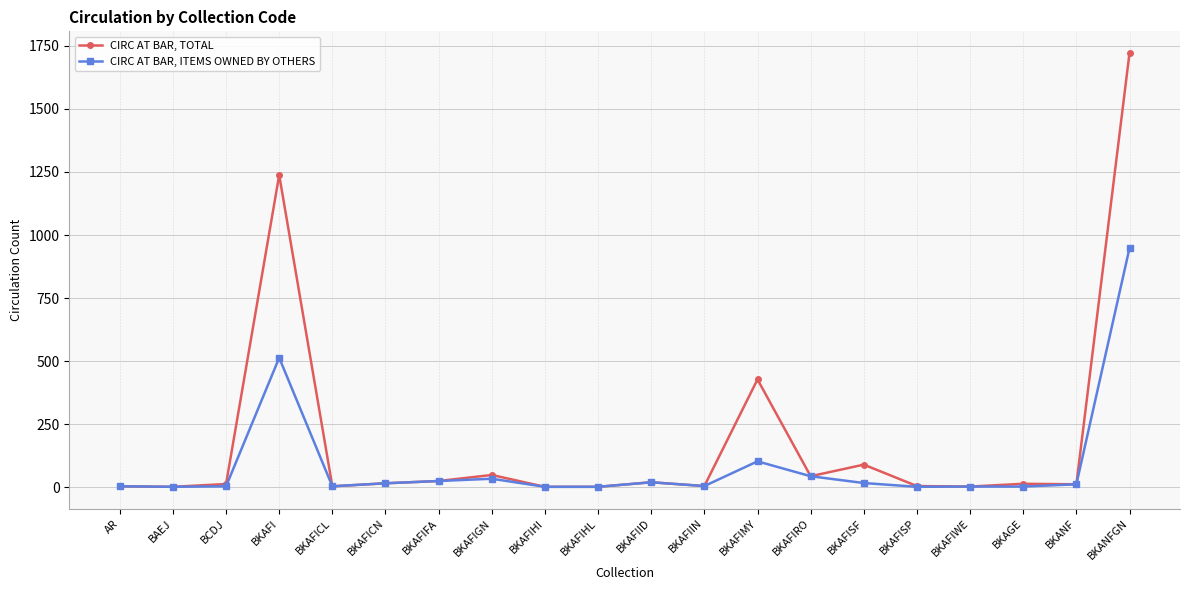

Which category has the highest value across all series?

BKANFGN